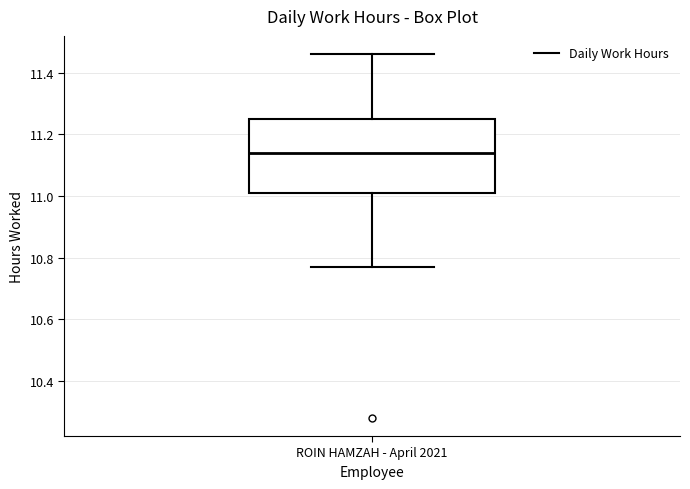

Where does the lower whisker of the box for ROIN HAMZAH - April 2021 end on the y-axis? The values are not printed on the chart, so give them approximately, as read against the axis.

10.78